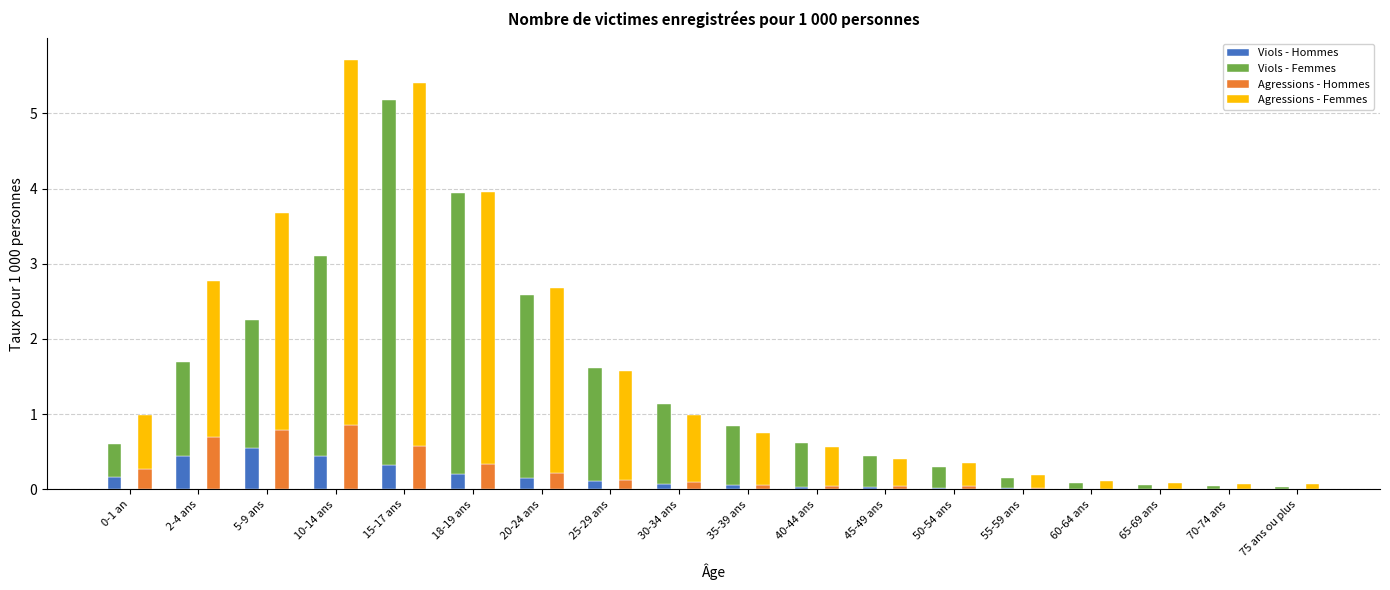

Which series changed the most between 15-17 ans and 70-74 ans?

Viols - Femmes